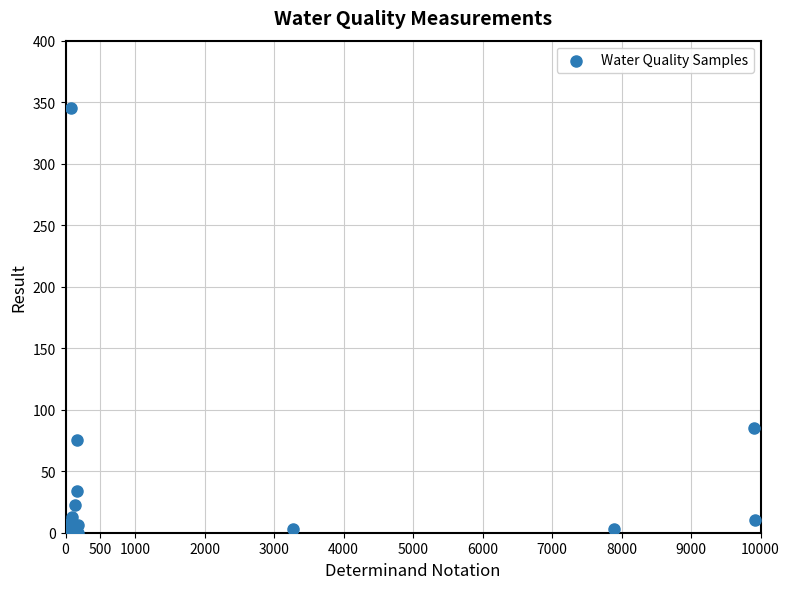

What Y value in the scatter plot is closest to 172?

85.0